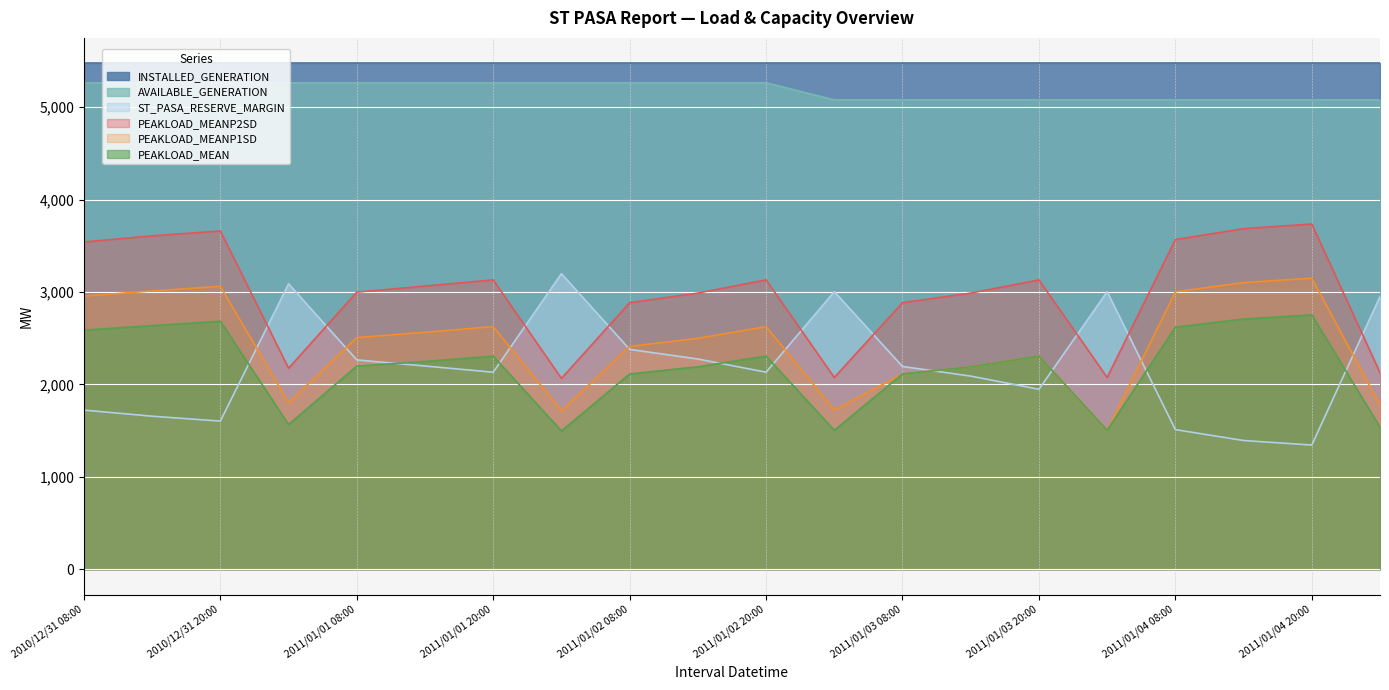

Does the chart display data point markers on the line(s)?

No